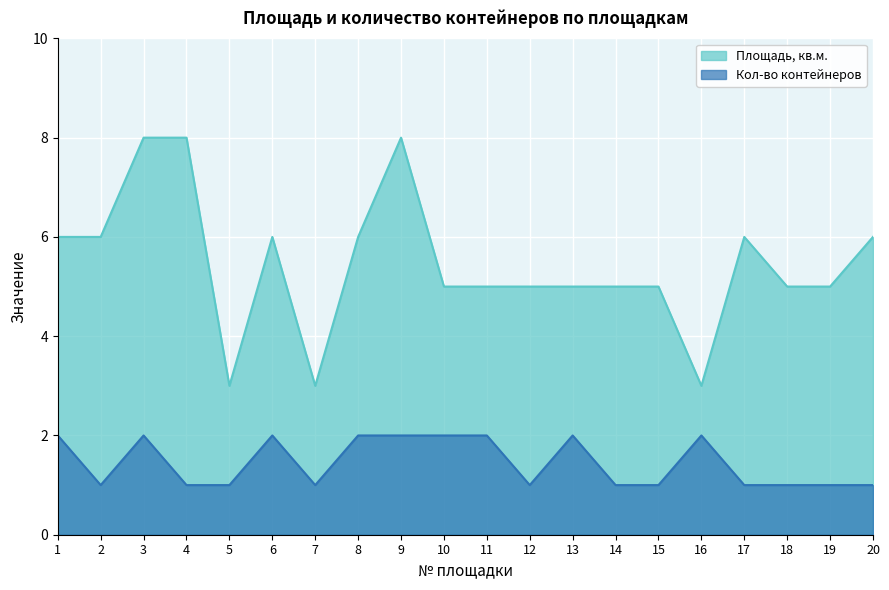

In Кол-во контейнеров, how many points are higher than both neighbors (excluding endpoints)?

4